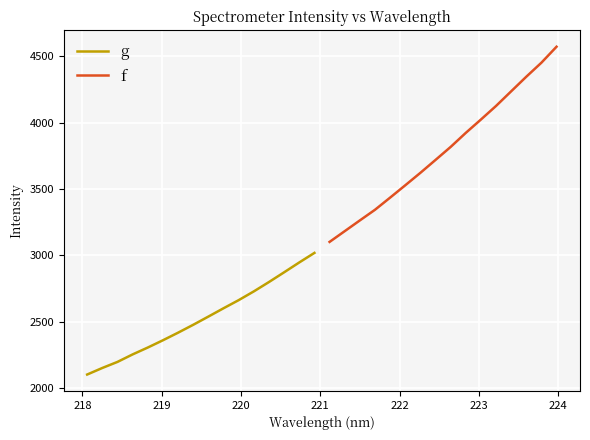

What is the lowest value of the g series?

2100.7